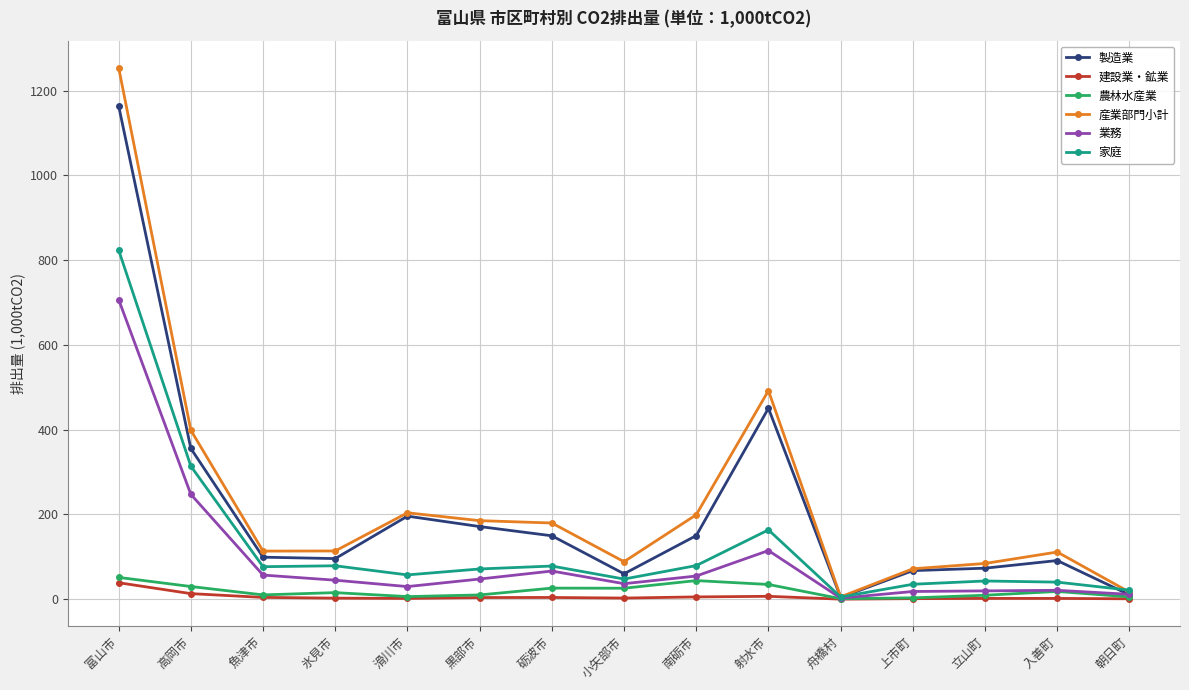

At which category is the sum across all series the highest?

富山市